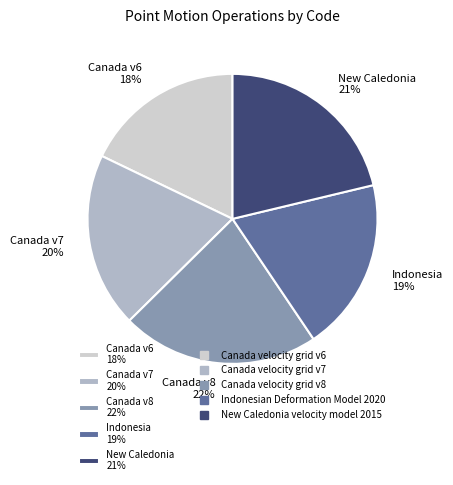

To the nearest percent, what is the average slice percentage?

20%